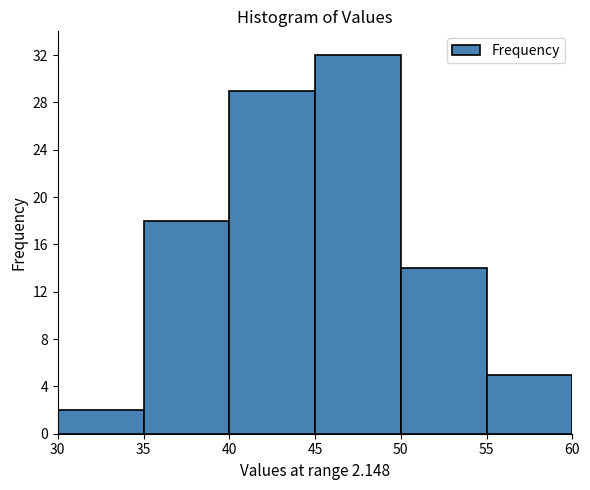

Reading left to right, list every bar in this chart as the range it spans on the x-axis followed by its height. The values are not printed on the chart, so give them approximately, as read against the axis.

30 to 35: 2
35 to 40: 18
40 to 45: 29
45 to 50: 32
50 to 55: 14
55 to 60: 5